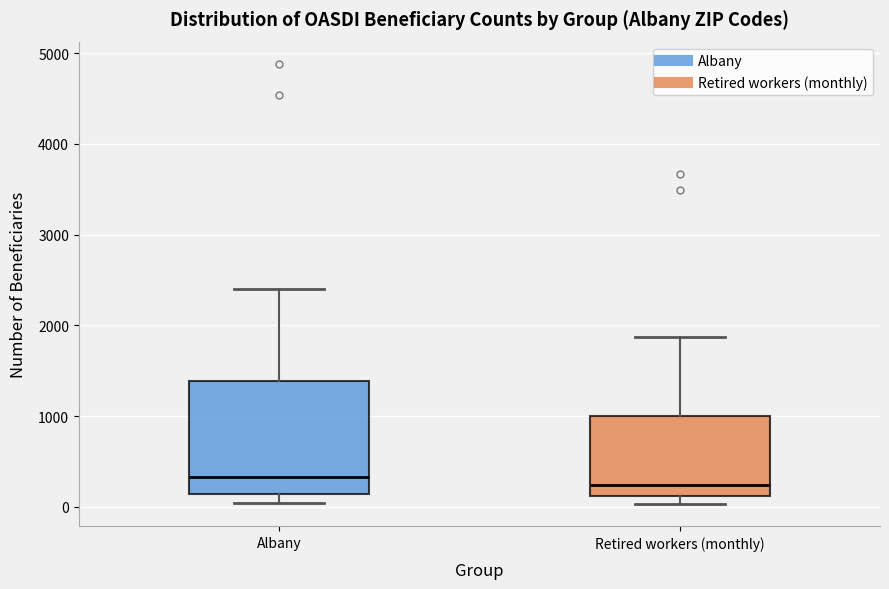

Where does the upper whisker of the box for Retired workers (monthly) end on the y-axis? The values are not printed on the chart, so give them approximately, as read against the axis.

1900